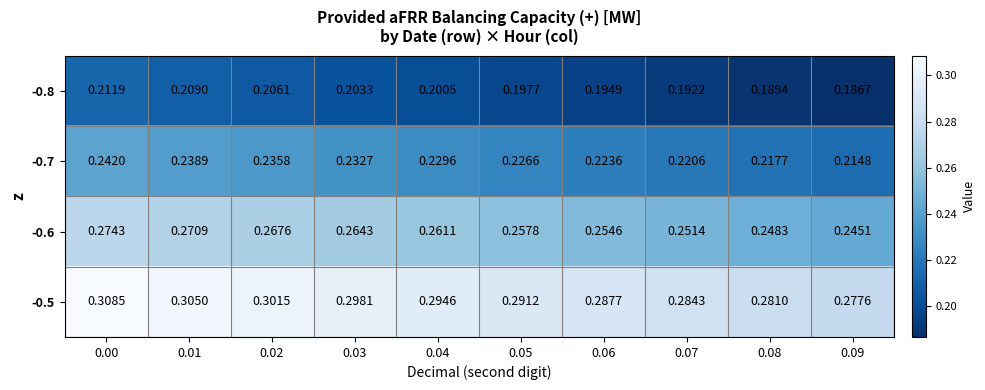

Is the value of -0.7 at 0.07 greater than the value of -0.6 at 0.05?

No